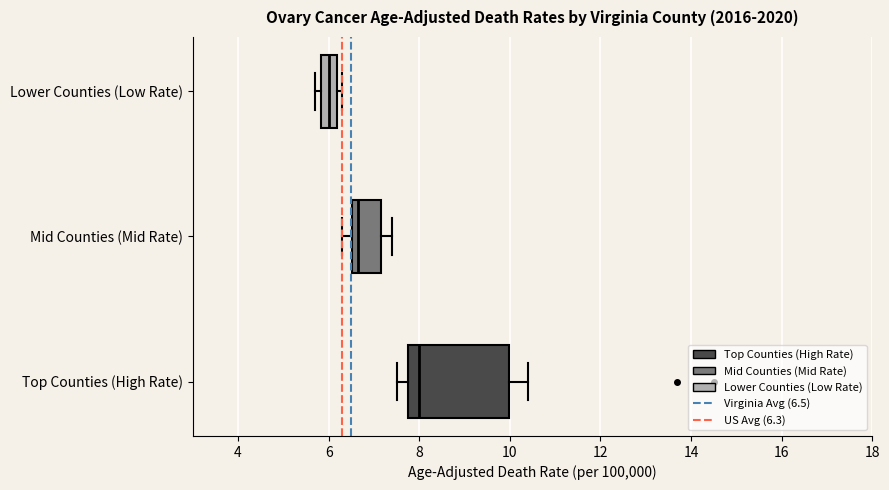

Where does the right whisker of the box for Top Counties (High Rate) end on the x-axis? The values are not printed on the chart, so give them approximately, as read against the axis.

10.4